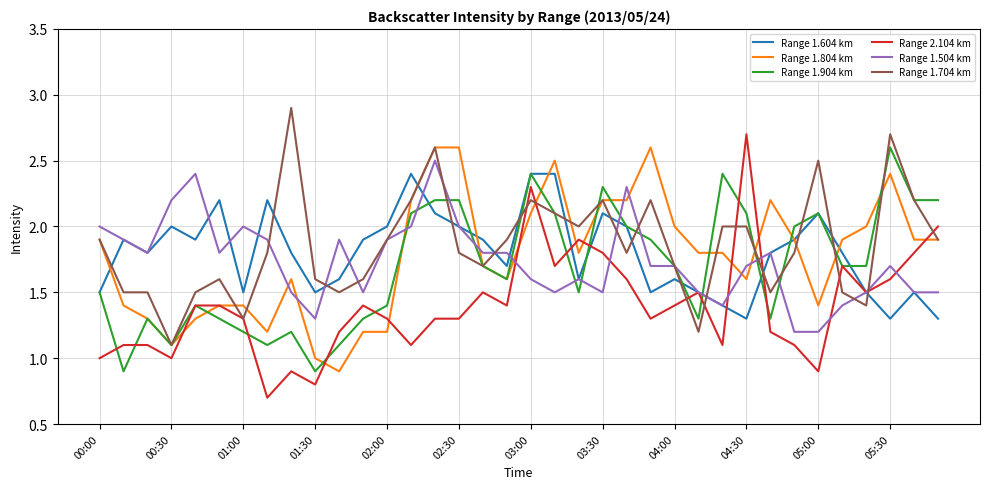

What is the lowest value of the Range 1.804 km series?

0.9